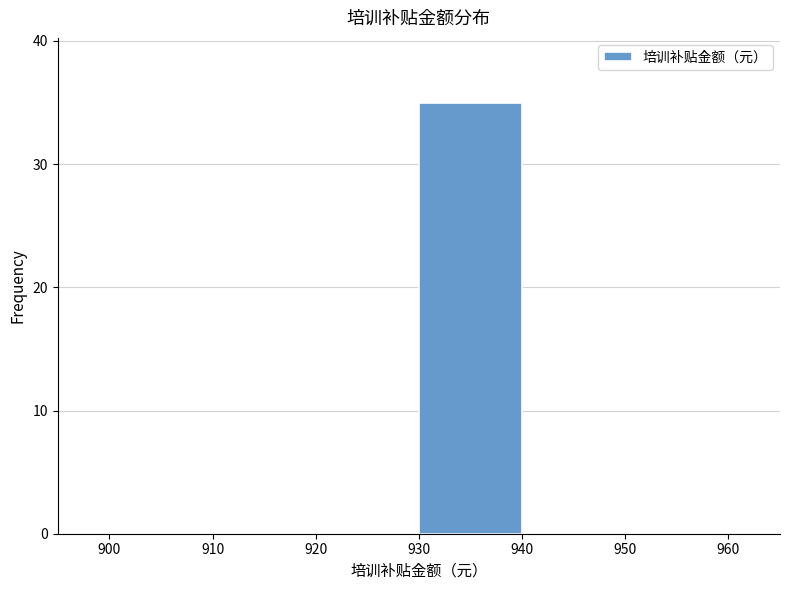

Reading left to right, list every bar in this chart as the range it spans on the x-axis followed by its height. The values are not printed on the chart, so give them approximately, as read against the axis.

900 to 910: 0
910 to 920: 0
920 to 930: 0
930 to 940: 35
940 to 950: 0
950 to 960: 0